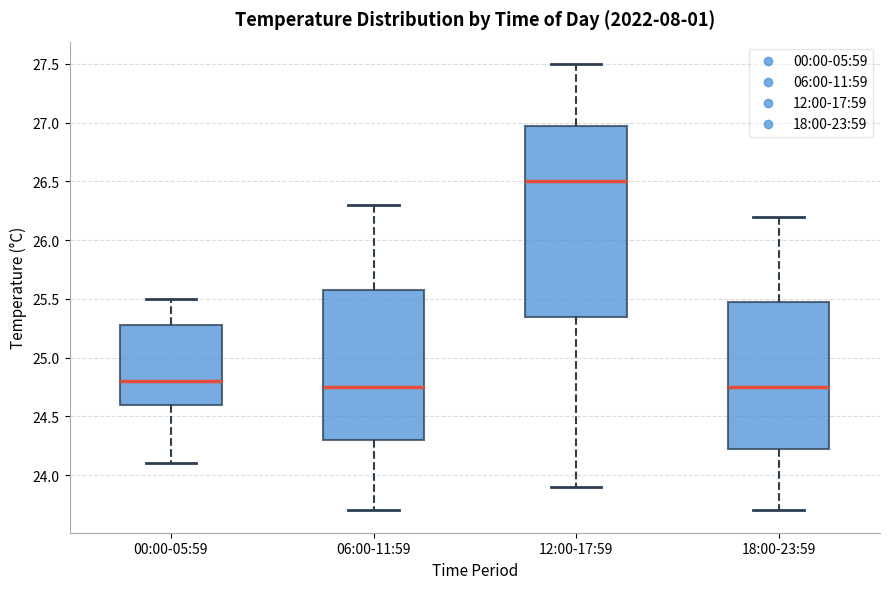

Where is the upper edge of the box for 00:00-05:59 on the y-axis? The values are not printed on the chart, so give them approximately, as read against the axis.

25.30